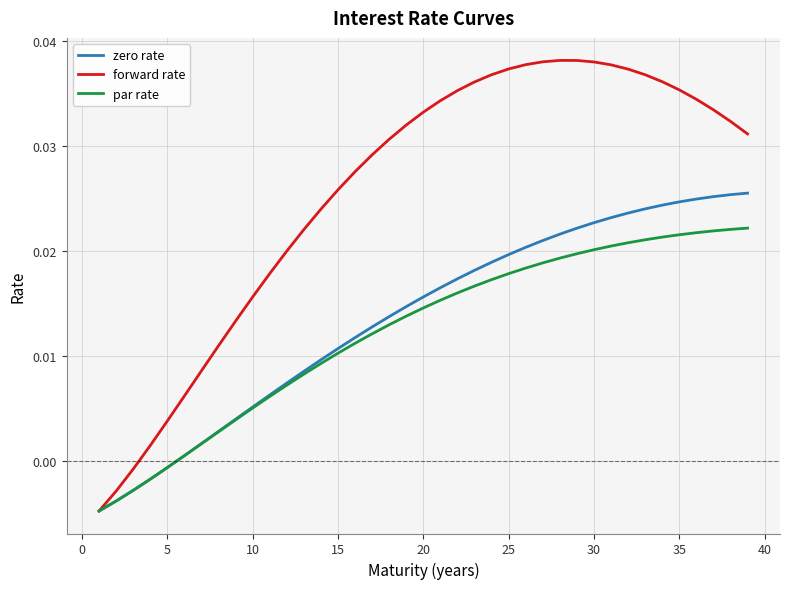

Is this an area chart (filled region under the line)?

No